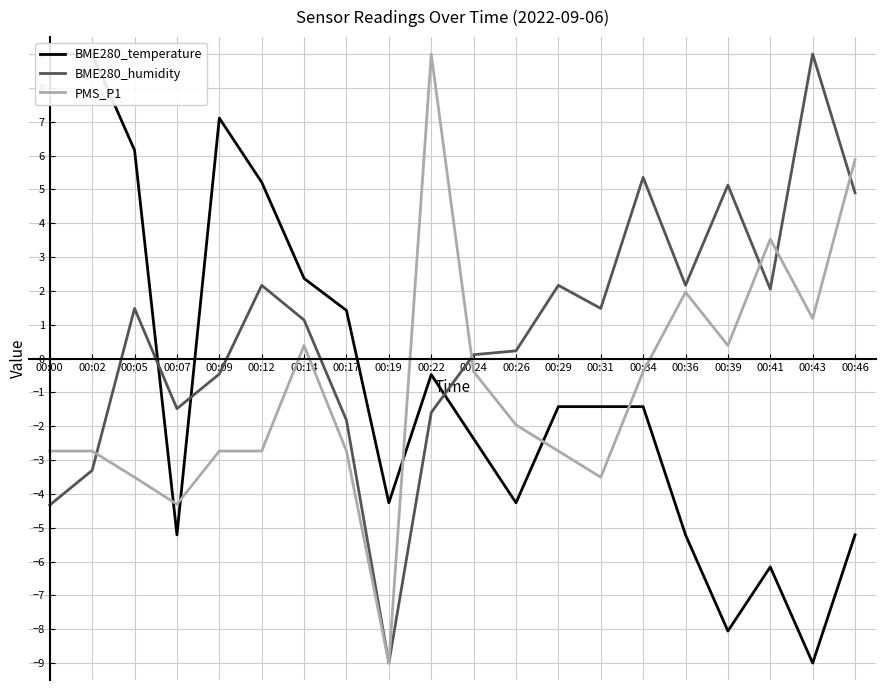

At 00:00, list the series in order from largest to smallest.

BME280_temperature, PMS_P1, BME280_humidity